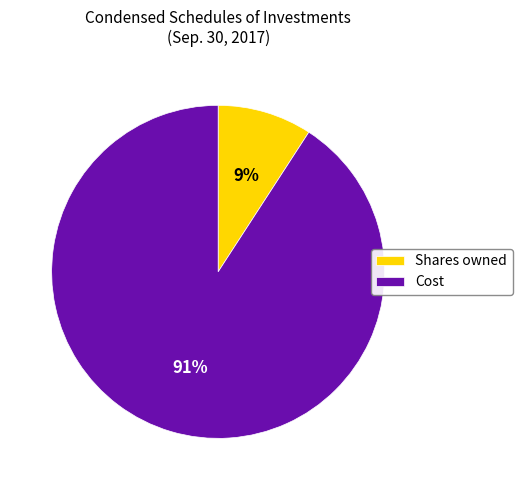

What percentage is the Cost slice, to the nearest percent?

91%